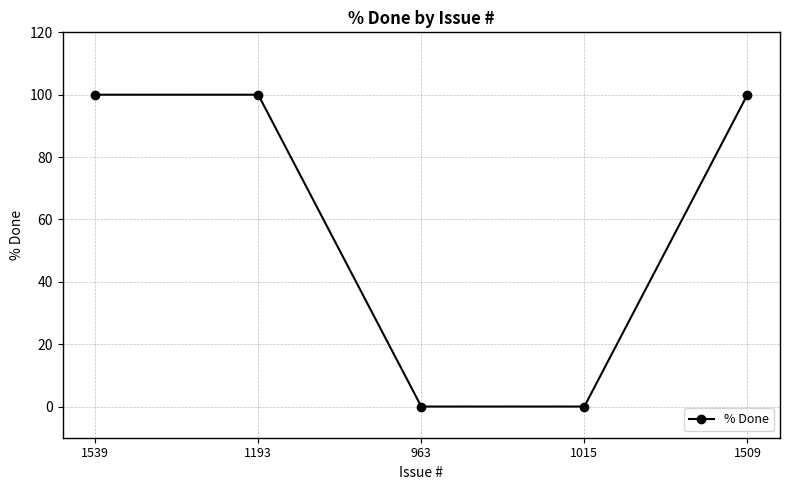

True or false: the data shows 0 at 1015.

True